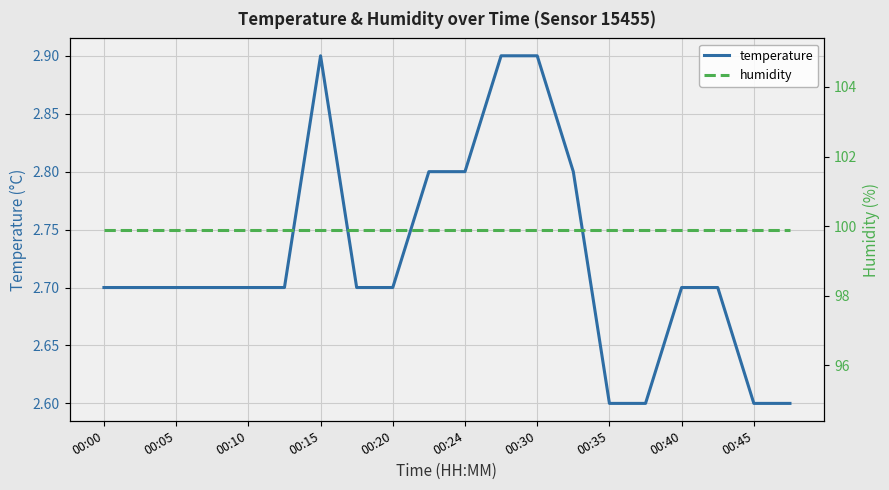

True or false: temperature has a value of 2.8 at 00:24.

True